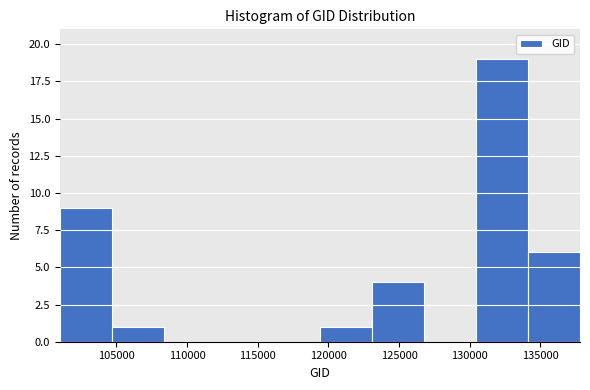

What is the height of the bar covering 130500 to 134000 on the x-axis? Neither the bar edges nor the heights are printed on the chart, so give them approximately, as read against the axes.

19